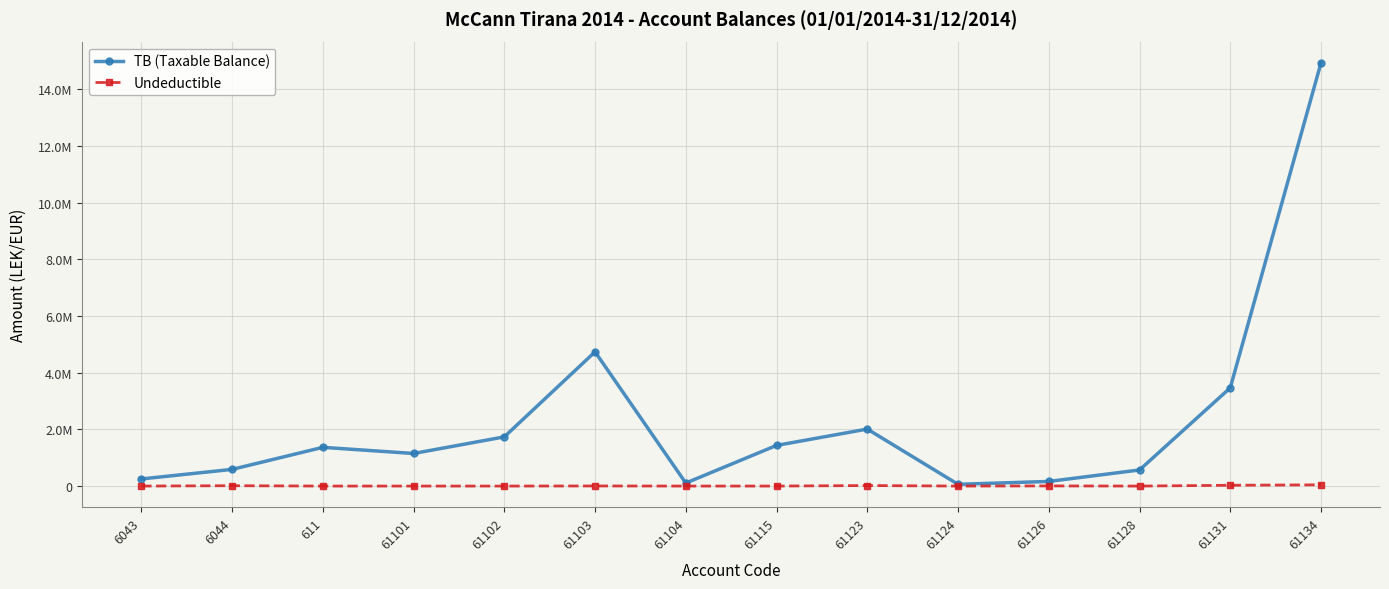

What are all the series names shown in the legend?

TB (Taxable Balance), Undeductible